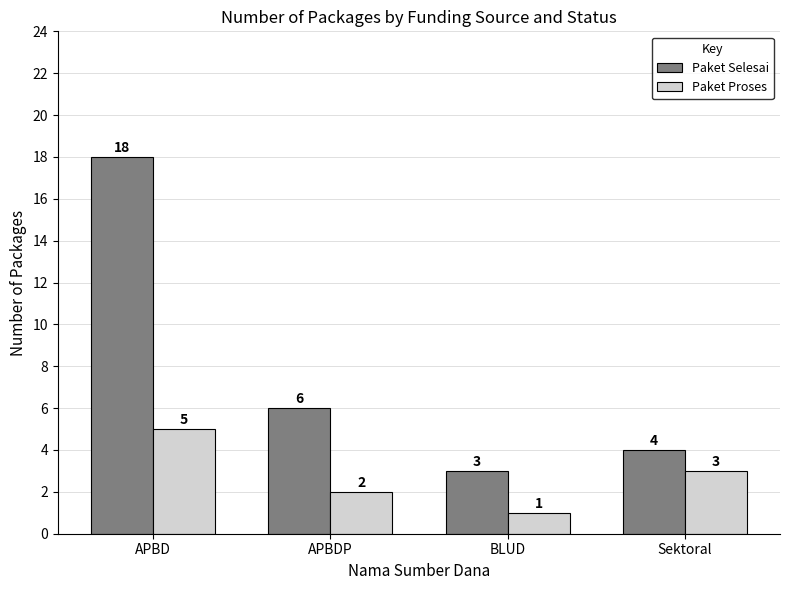

List the series in order of their overall mean, highest first.

Paket Selesai, Paket Proses